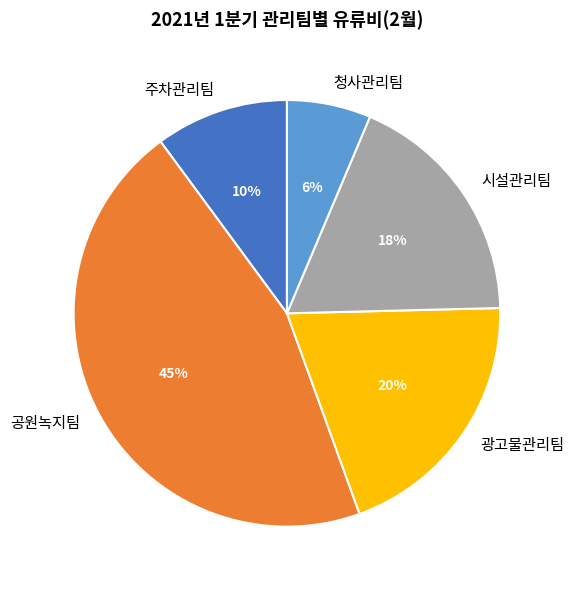

Is there any slice that represents more than half of the pie?

No